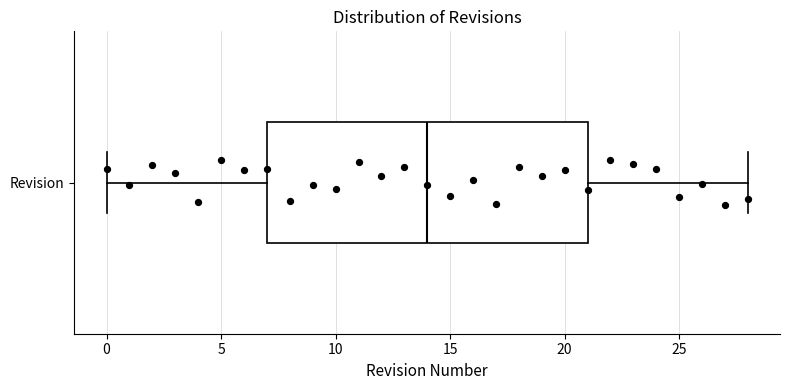

Where is the right edge of the box for Revision on the x-axis? The values are not printed on the chart, so give them approximately, as read against the axis.

21